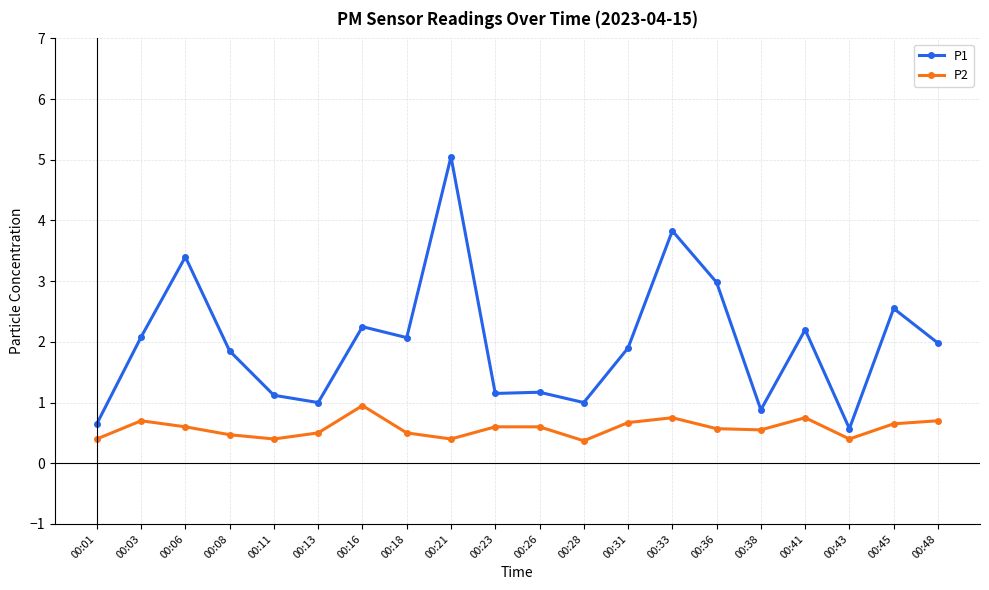

Is it true that P1 equals 3.4 at 00:06?

True